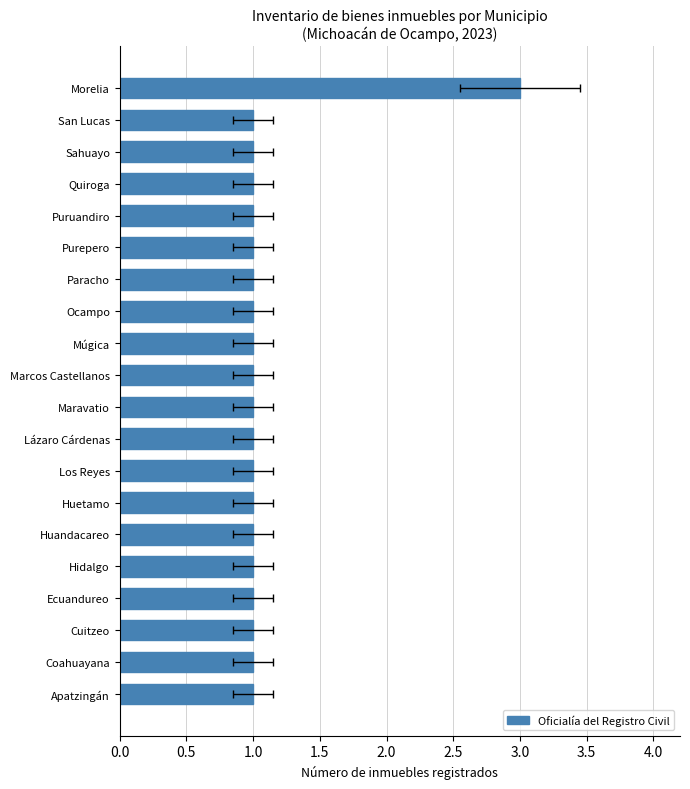

What is the greatest value displayed?

3